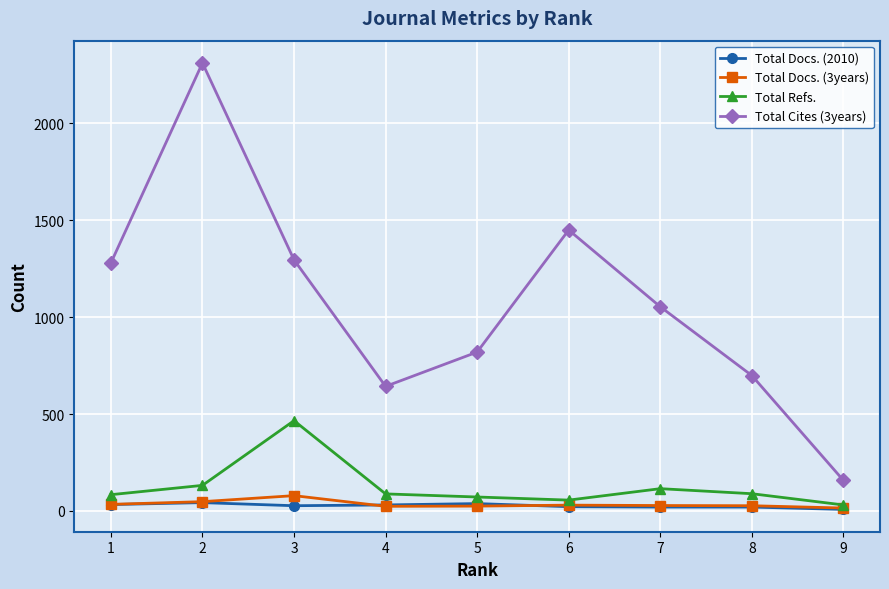

What is the maximum value shown in the chart?

2312